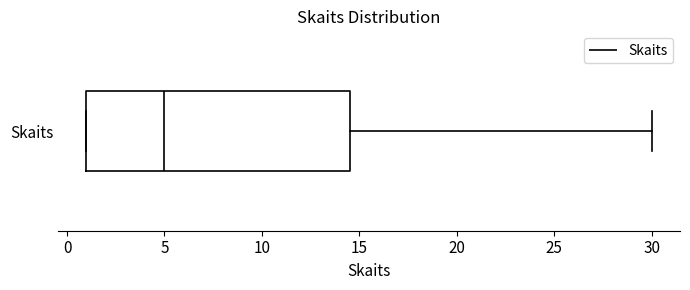

Where is the right edge of the box for Skaits on the x-axis? The values are not printed on the chart, so give them approximately, as read against the axis.

14.5